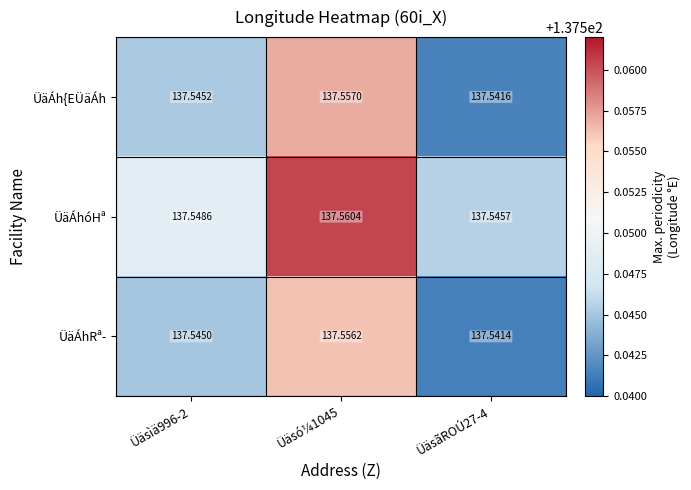

Which series has the widest spread of values?

ÜäÁh{EÜäÁh